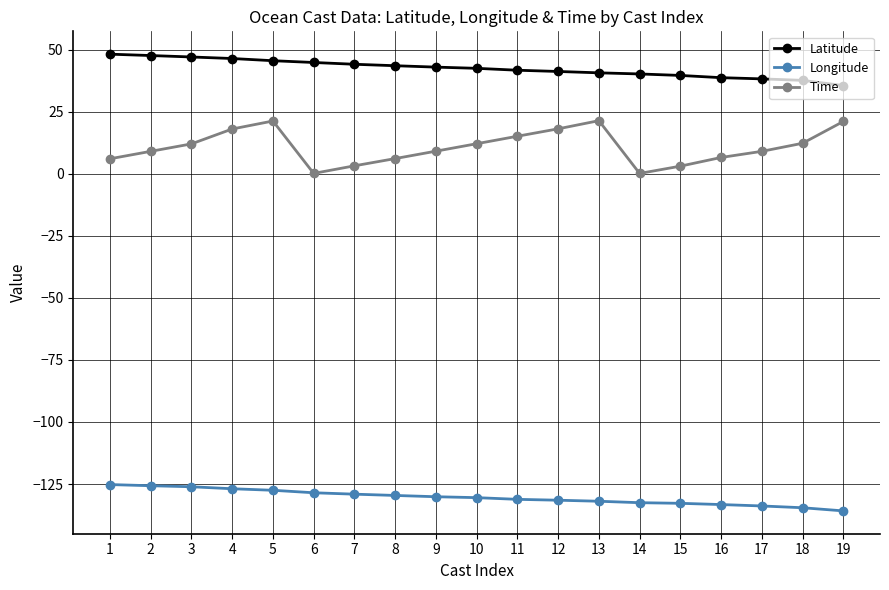

What is the highest value of the Longitude series?

-125.2